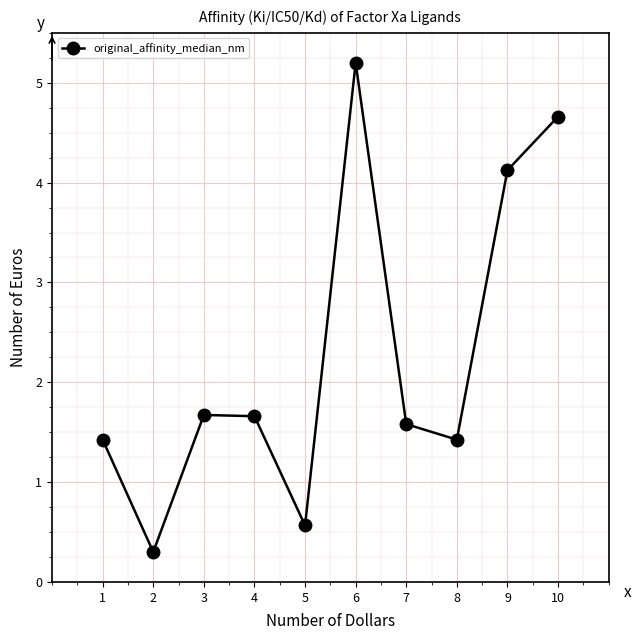

What is the difference between the values at 6 and 4?

3.5